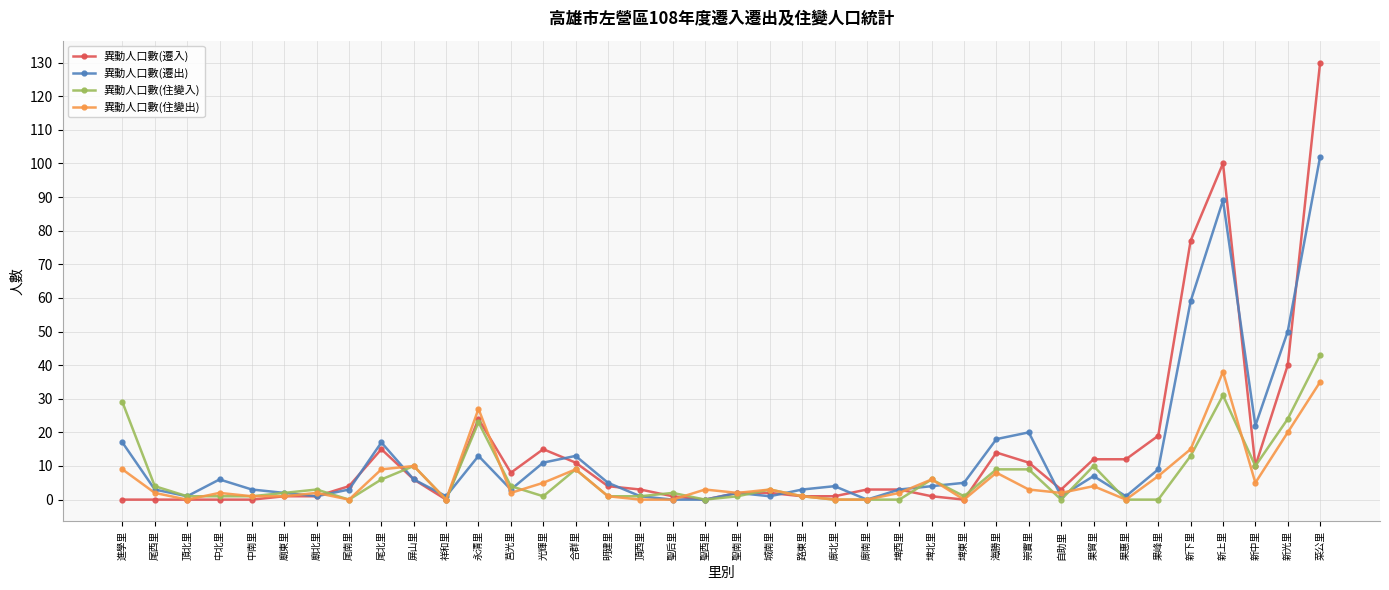

True or false: 異動人口數(住變入) and 異動人口數(住變出) cross at least once.

True